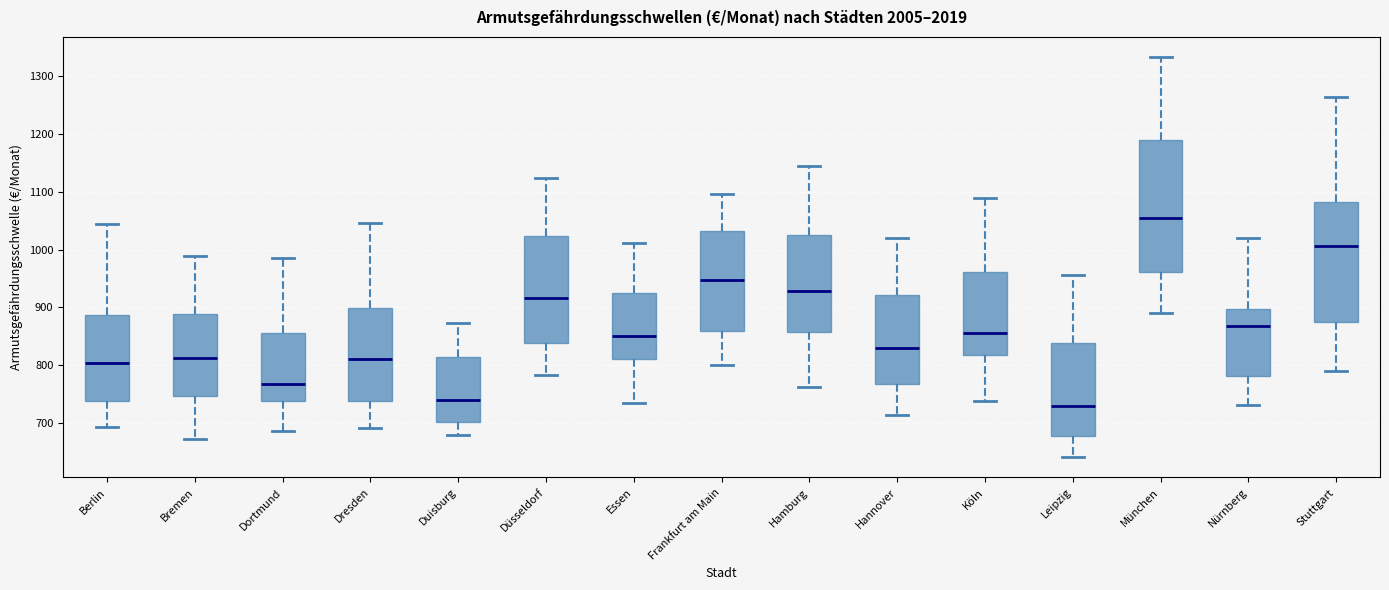

Where is the lower edge of the box for Köln on the y-axis? The values are not printed on the chart, so give them approximately, as read against the axis.

820